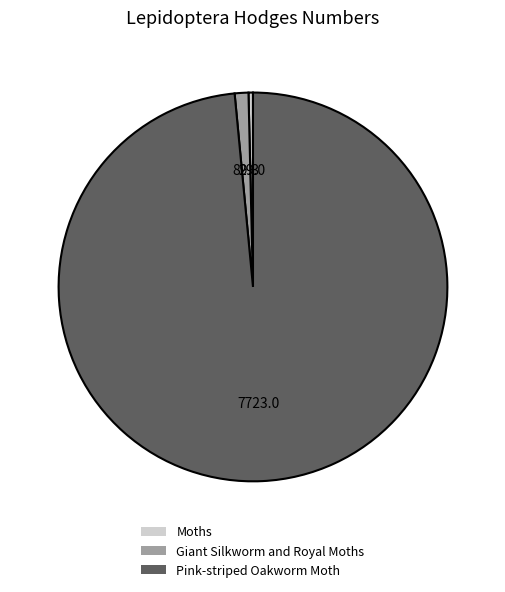

Which has a higher value, Giant Silkworm and Royal Moths or Pink-striped Oakworm Moth?

Pink-striped Oakworm Moth